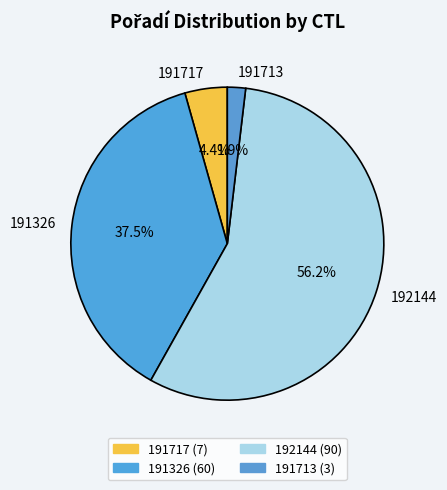

The 191713 slice represents 2% of the pie. True or false?

True